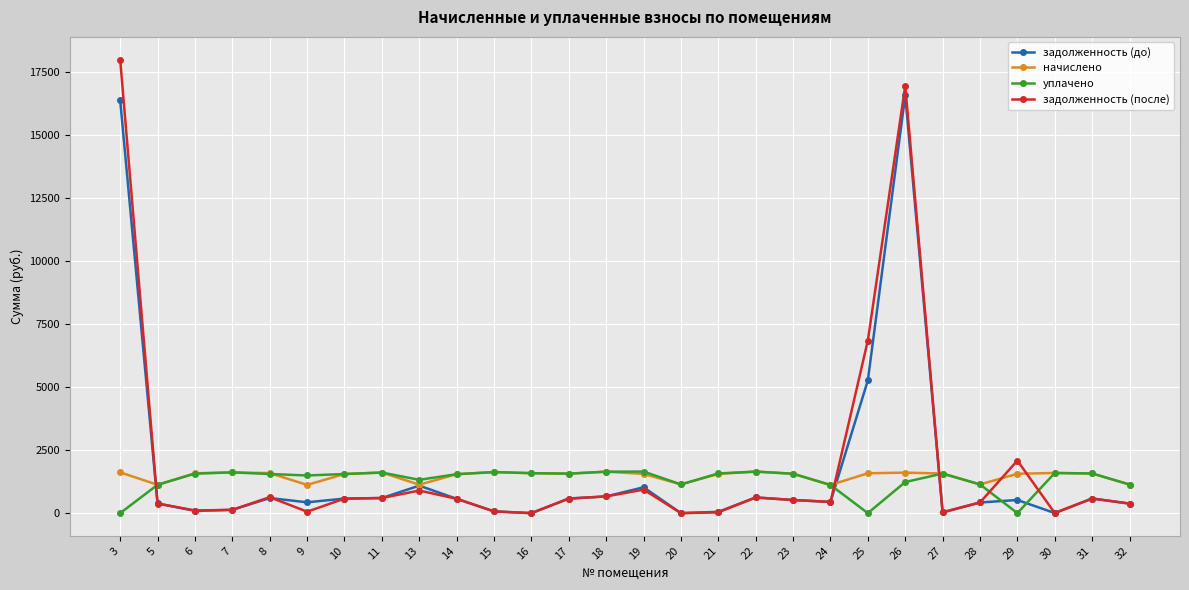

How many data points in задолженность (до) are less than 521?

13